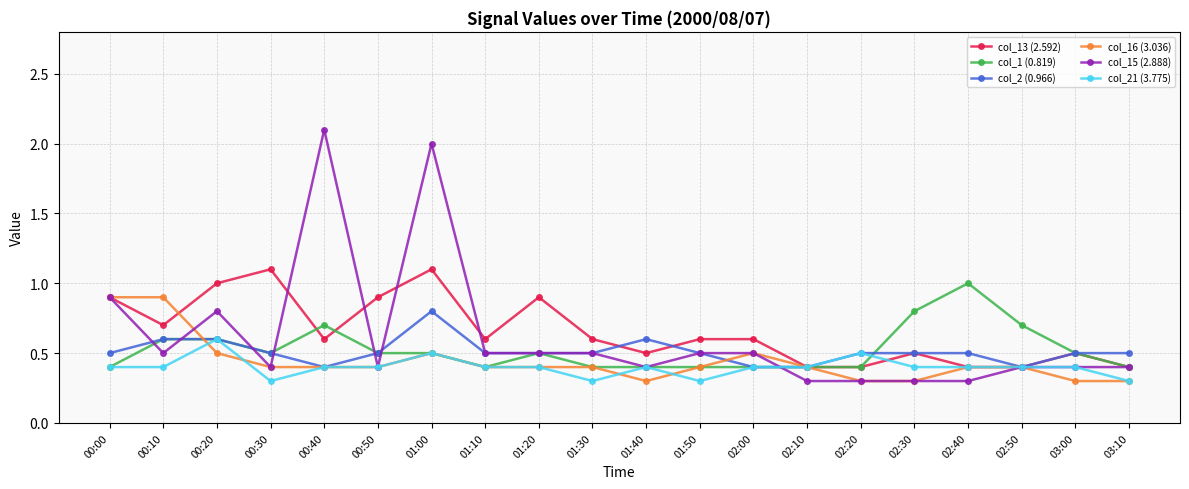

Where is the first local minimum for col_2 (0.966)?

00:40